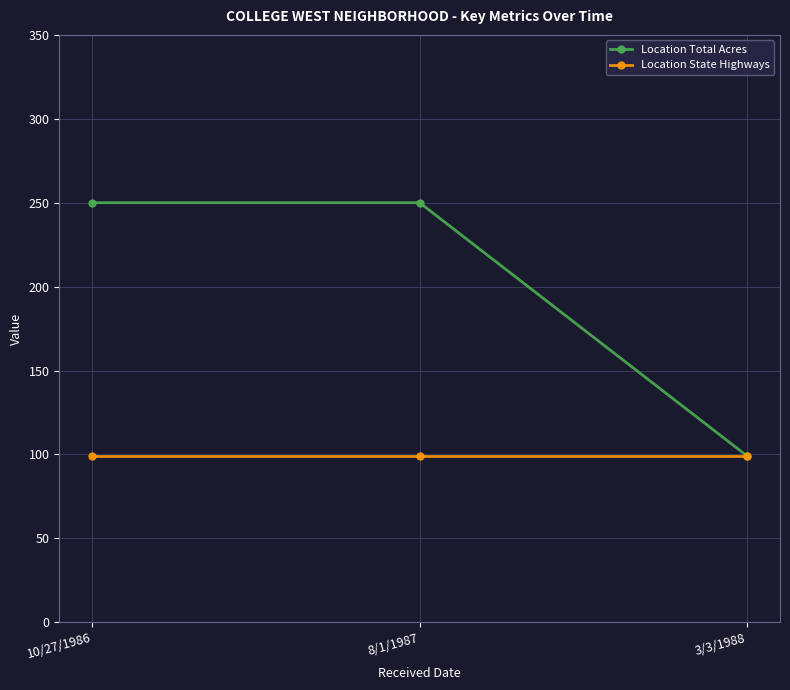

What is the maximum value shown in the chart?

250